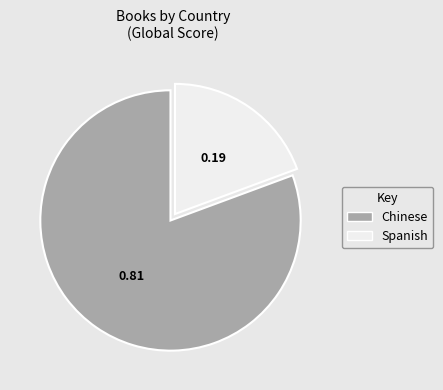

Rank the categories by value from highest to lowest.

Chinese, Spanish